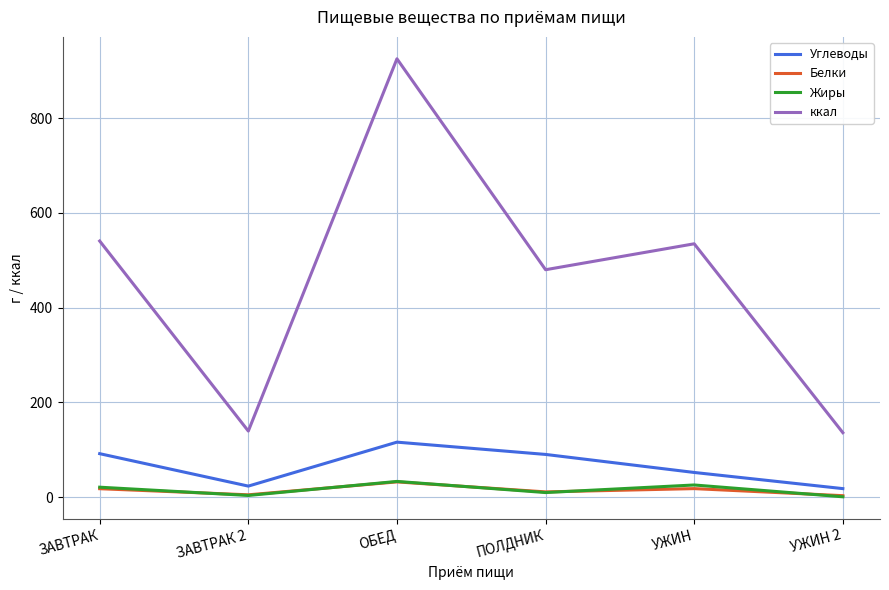

Which series has the widest spread of values?

ккал